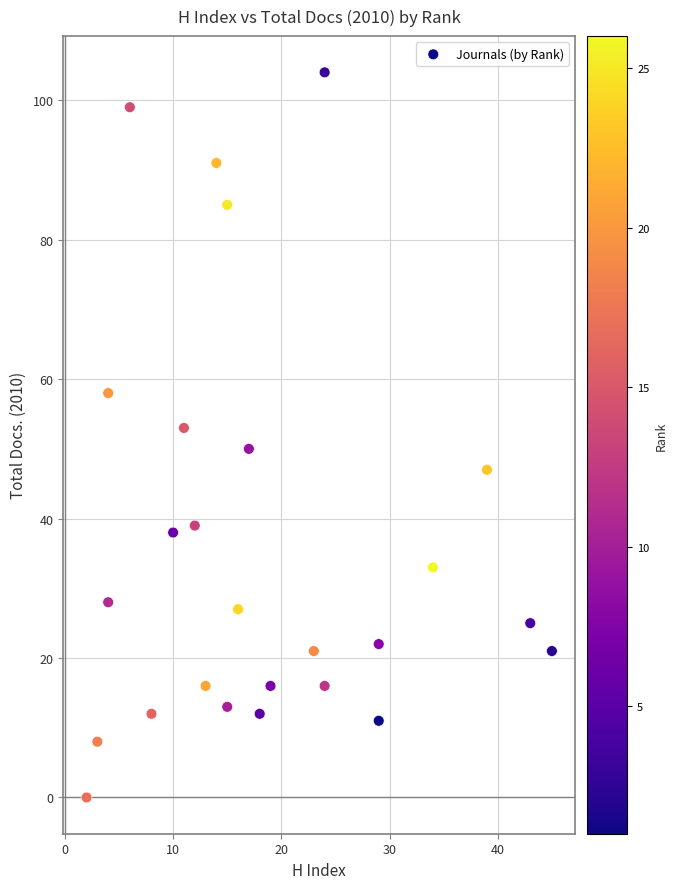

What is the range of X values (max minus min)?

43